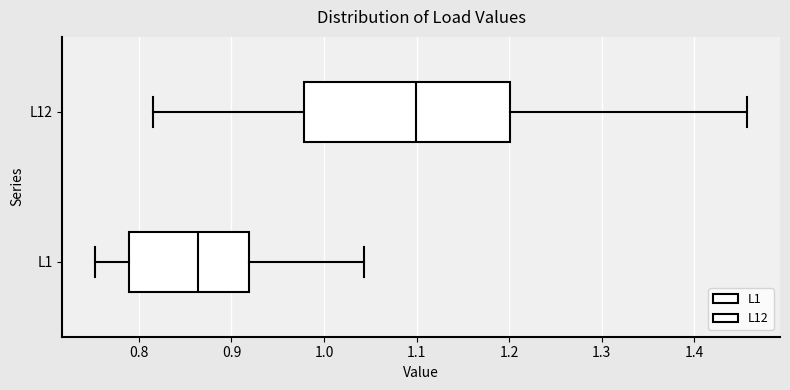

Which box is the widest, from its left edge to its right edge?

L12